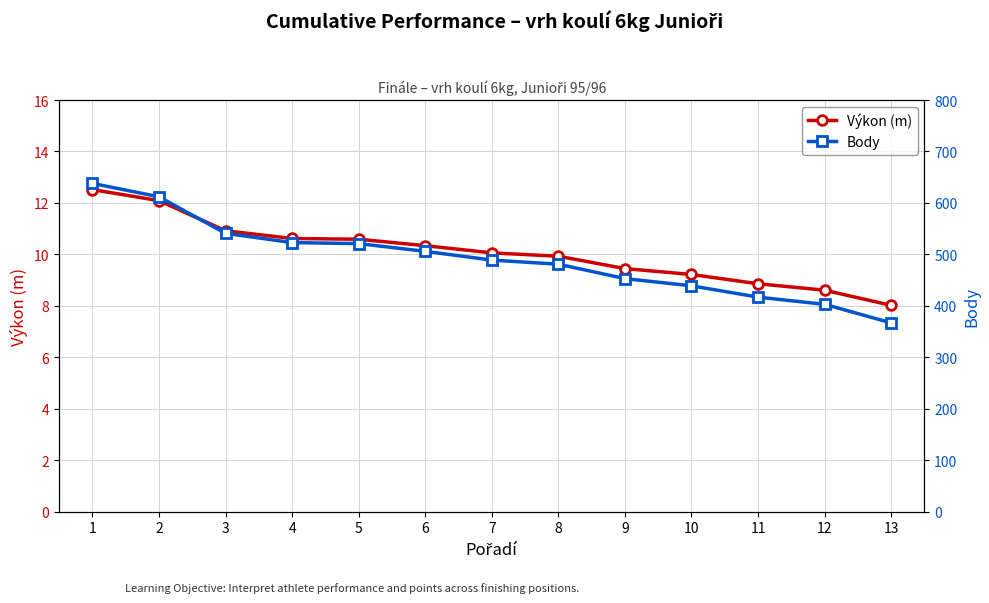

Reading left to right, transcribe all the data shown in this chart.

Výkon (m): 12.5	12.1	10.9	10.6	10.6	10.3	10.1	9.9	9.4	9.2	8.9	8.6	8.0
Body: 638.0	612.0	541.0	523.0	521.0	506.0	489.0	481.0	453.0	439.0	417.0	403.0	367.0